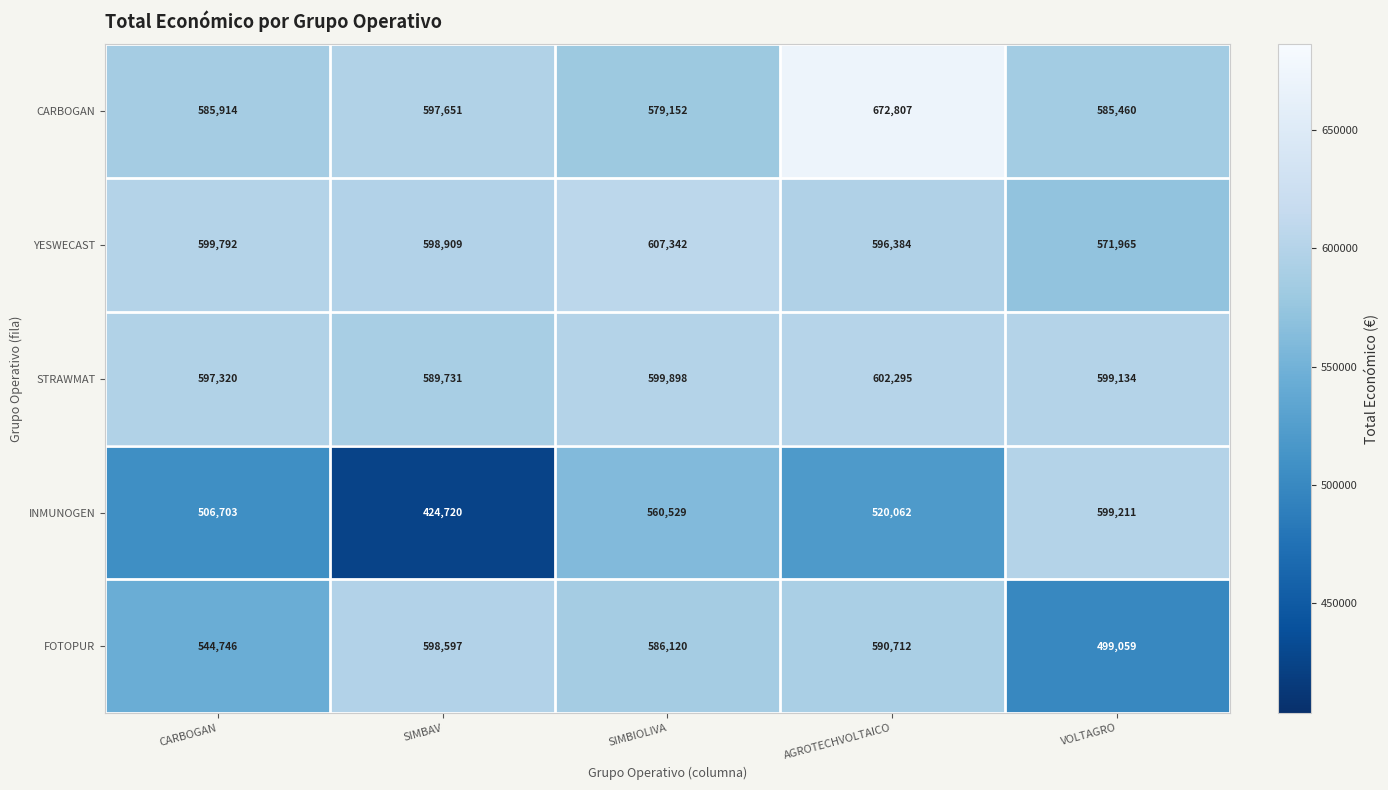

The CARBOGAN series shows 1043228 at CARBOGAN. True or false?

False